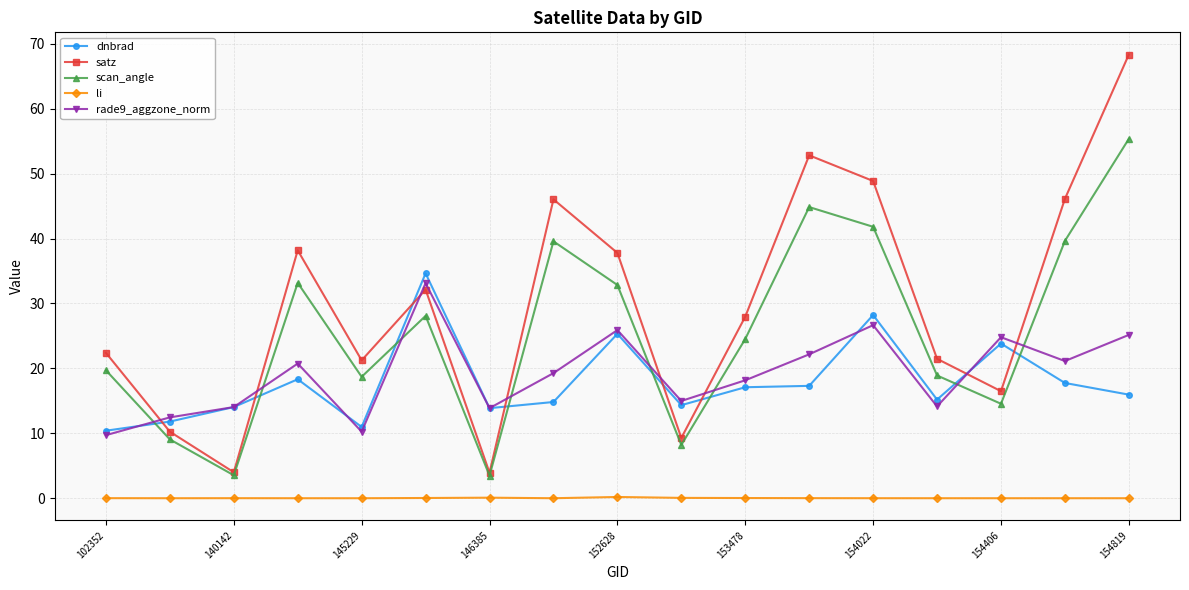

How many interior local valleys does the satz series have?

5